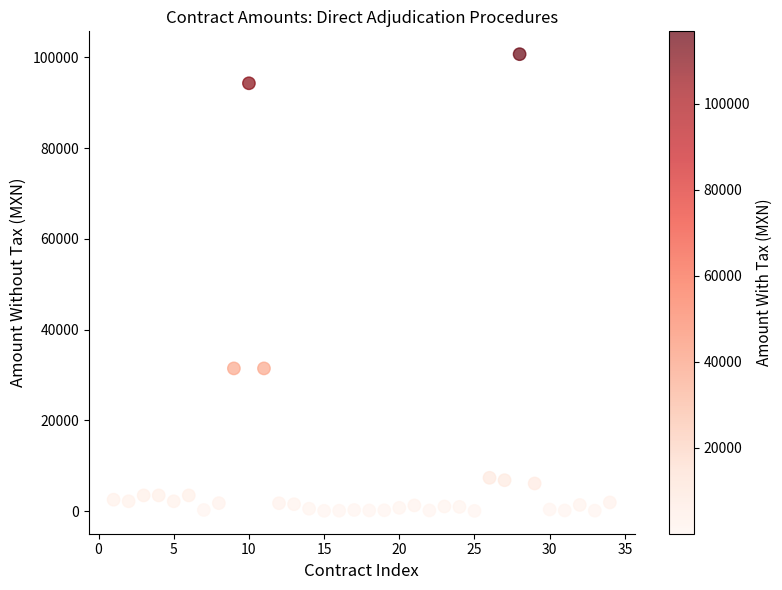

What is the range of Y values (max minus min)?

100664.7